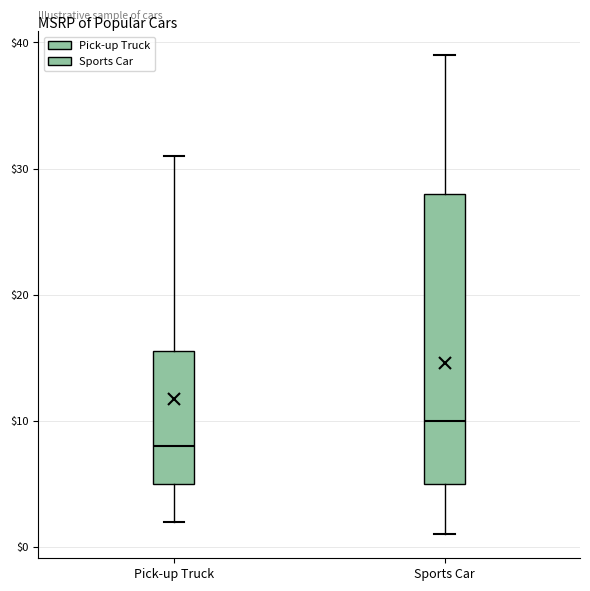

Which box's median line is the lowest?

Pick-up Truck